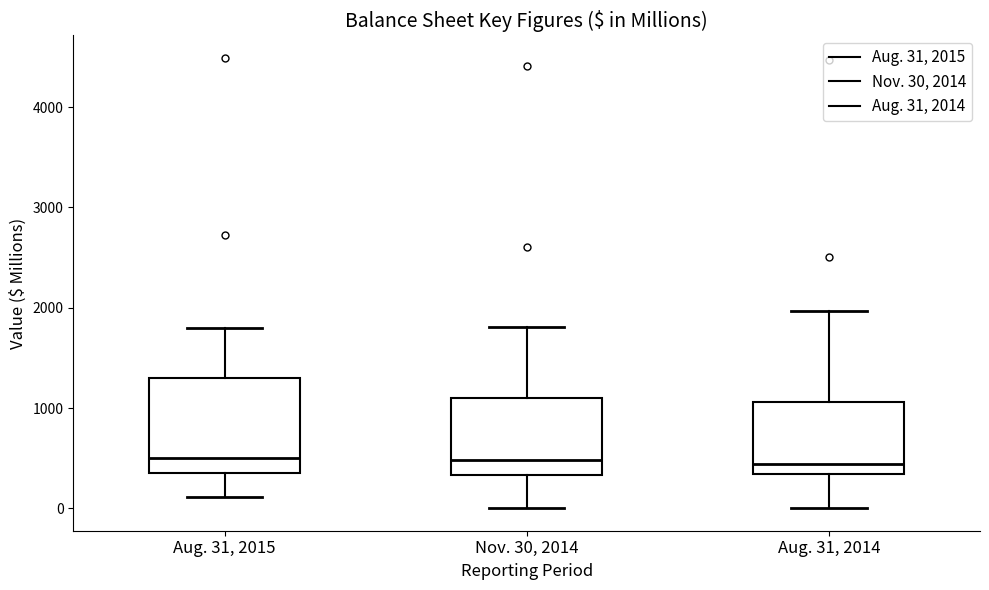

Reading left to right, read every box against the y-axis: the position of its median line, the range the box covers, and the ends of its whiskers. The values are not printed on the chart, so give them approximately, as read against the axis.

Aug. 31, 2015: median 500, box 400 to 1300, whiskers 100 to 1800
Nov. 30, 2014: median 500, box 300 to 1100, whiskers 0 to 1800
Aug. 31, 2014: median 400, box 300 to 1100, whiskers 0 to 2000